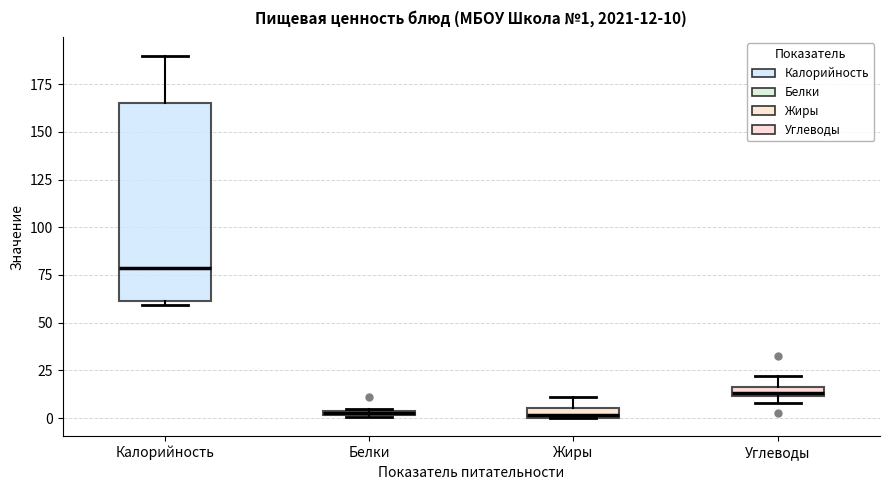

Which box is the tallest, from its lower edge to its upper edge?

Калорийность